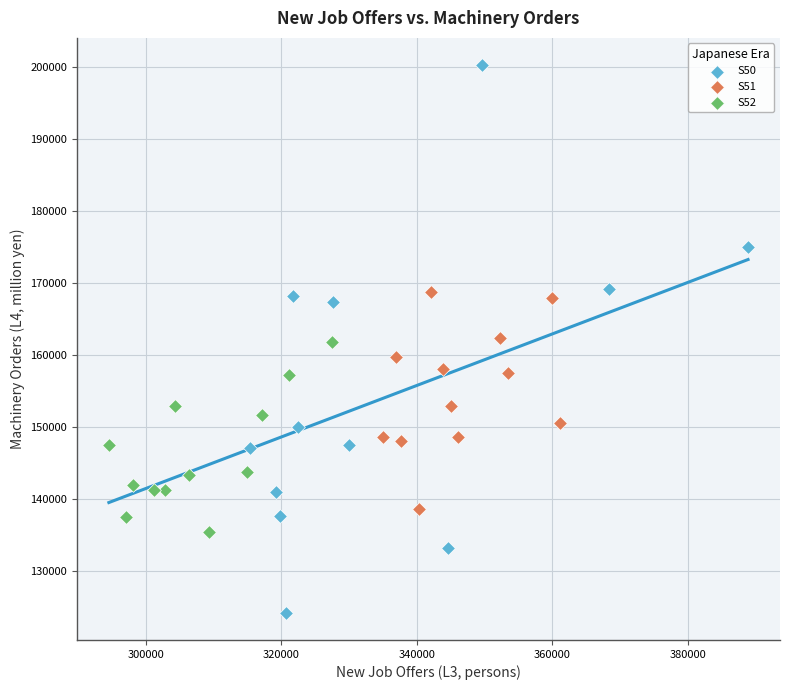

Which series reaches the maximum Y coordinate?

S50